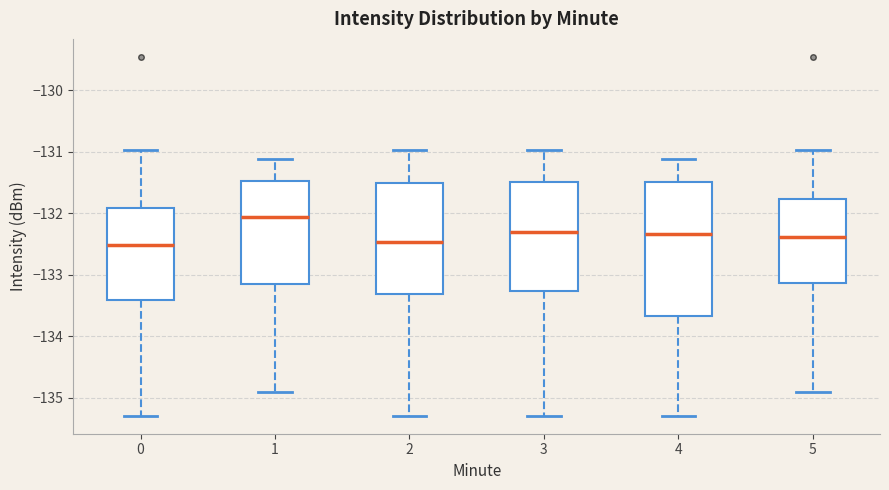

Reading left to right, read every box against the y-axis: the position of its median line, the range the box covers, and the ends of its whiskers. The values are not printed on the chart, so give them approximately, as read against the axis.

0: median -132.5, box -133.4 to -131.9, whiskers -135.3 to -131.0
1: median -132.1, box -133.2 to -131.5, whiskers -134.9 to -131.1
2: median -132.5, box -133.3 to -131.5, whiskers -135.3 to -131.0
3: median -132.3, box -133.3 to -131.5, whiskers -135.3 to -131.0
4: median -132.3, box -133.7 to -131.5, whiskers -135.3 to -131.1
5: median -132.4, box -133.1 to -131.8, whiskers -134.9 to -131.0